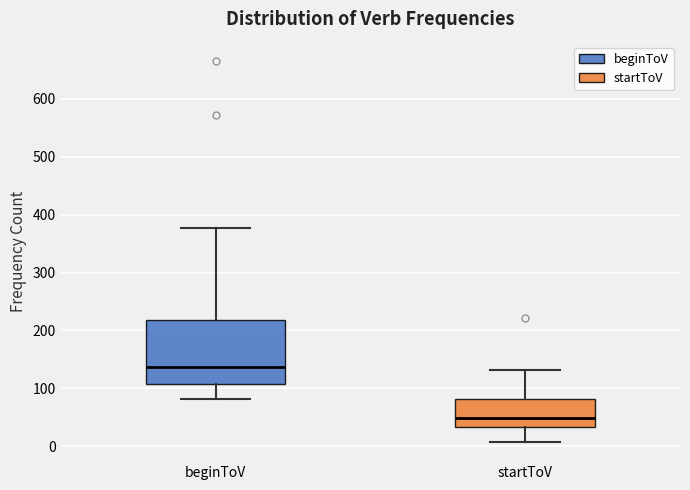

Where is the lower edge of the box for startToV on the y-axis? The values are not printed on the chart, so give them approximately, as read against the axis.

30